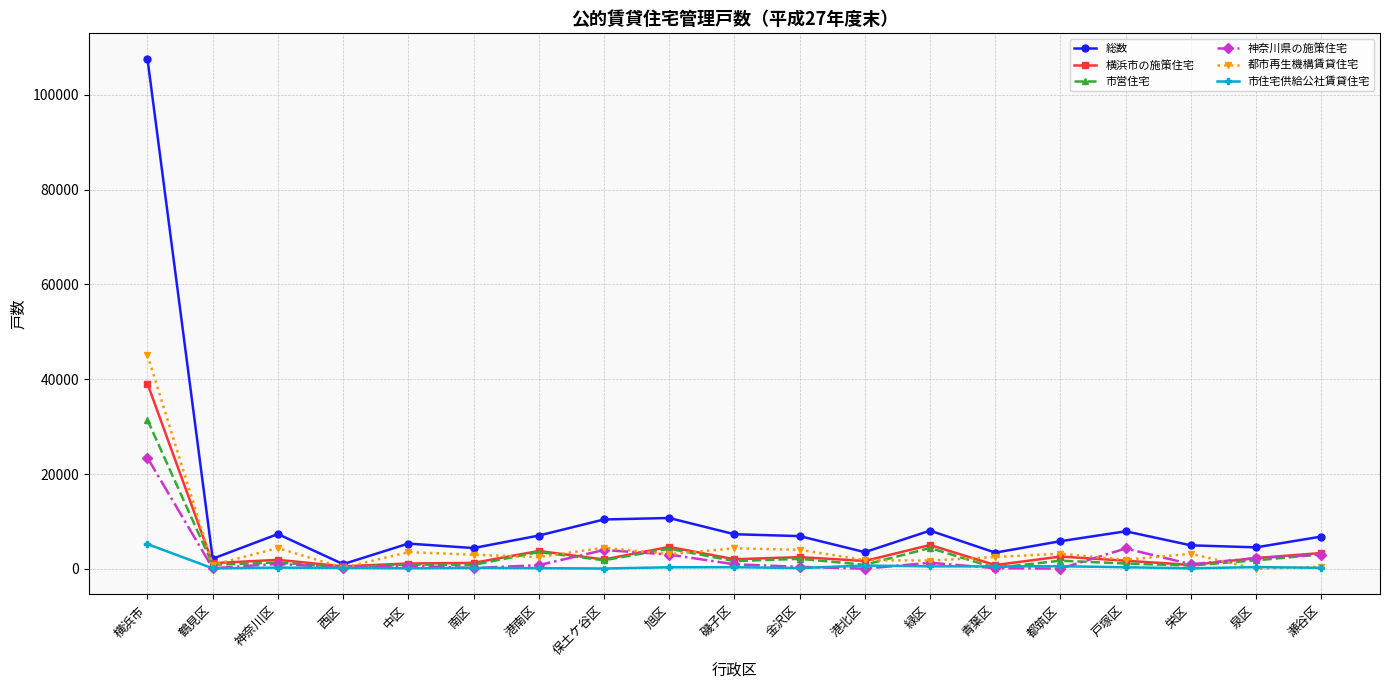

What is the label of the 10th point from the left?

磯子区